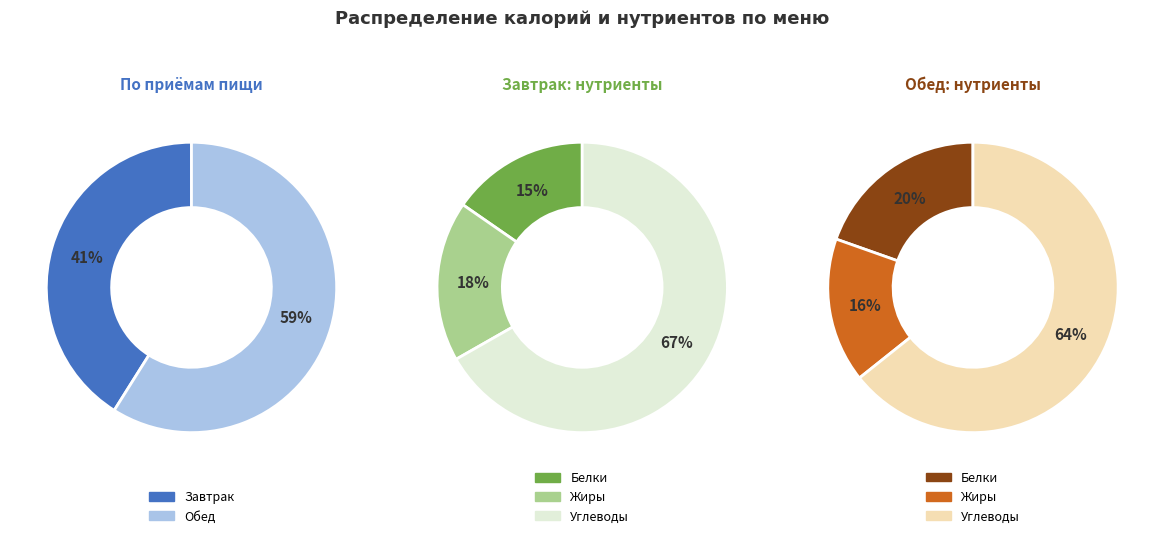

Rank the categories by value from highest to lowest.

Обед, Завтрак